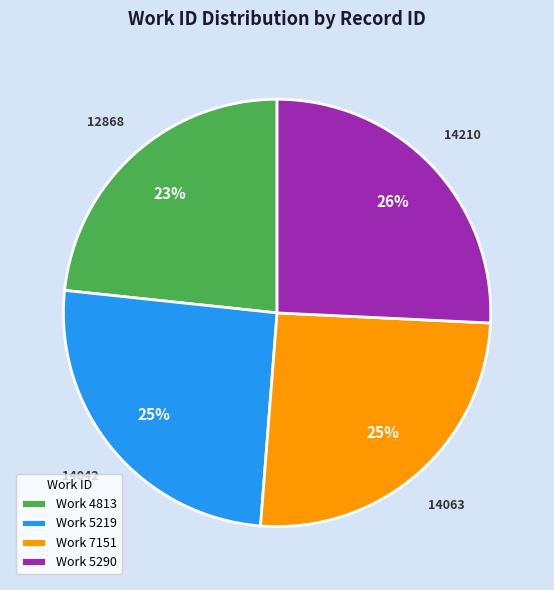

The Work 5219 slice represents 25% of the pie. True or false?

True